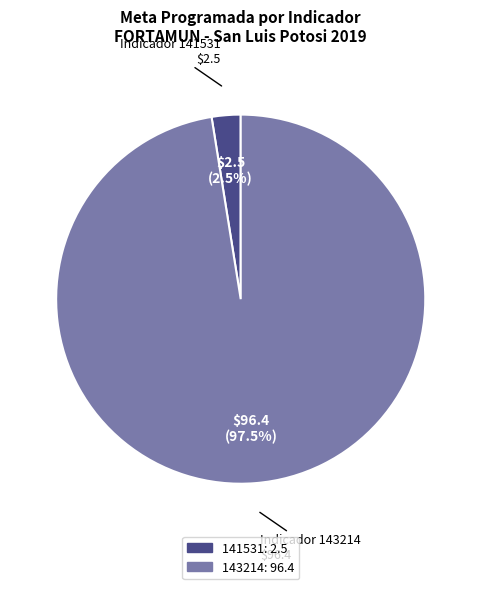

Count the number of slices in the pie.

2